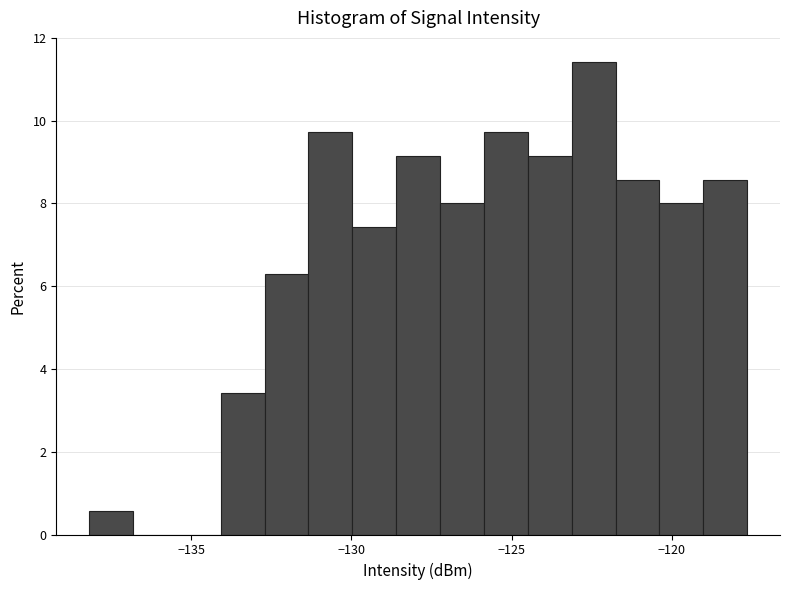

Read against the x-axis, roughly where is the centre of the tallest bar?

-122.5